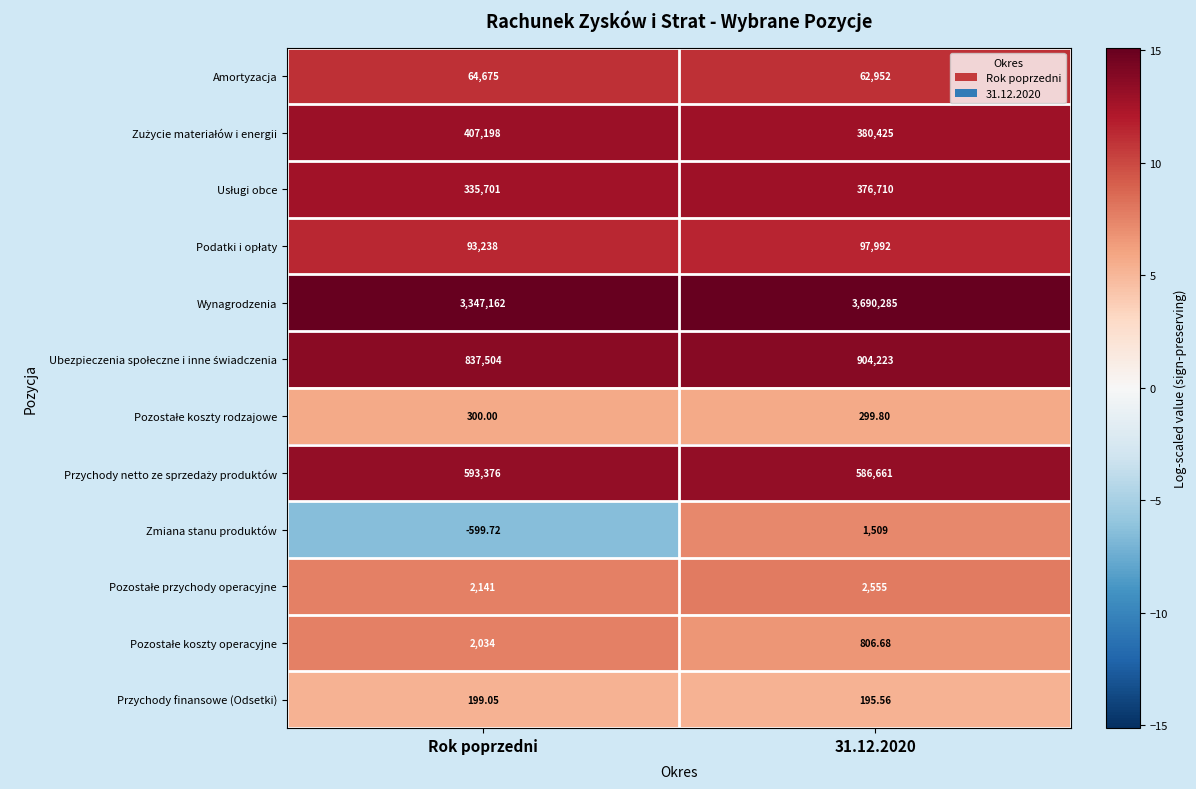

Where is Zmiana stanu produktów nearest to the value 454?

Rok poprzedni